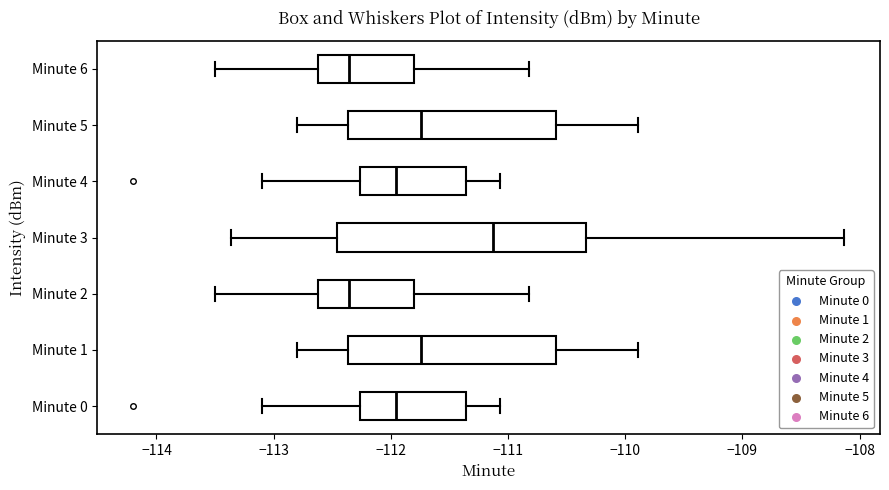

Comparing the boxes themselves (not the whiskers), which one is the widest?

Minute 3